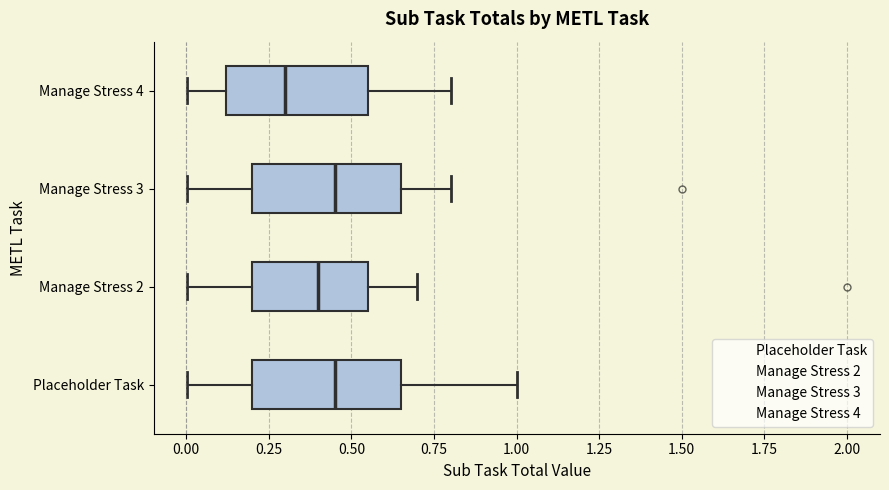

Where is the right edge of the box for Placeholder Task on the x-axis? The values are not printed on the chart, so give them approximately, as read against the axis.

0.65